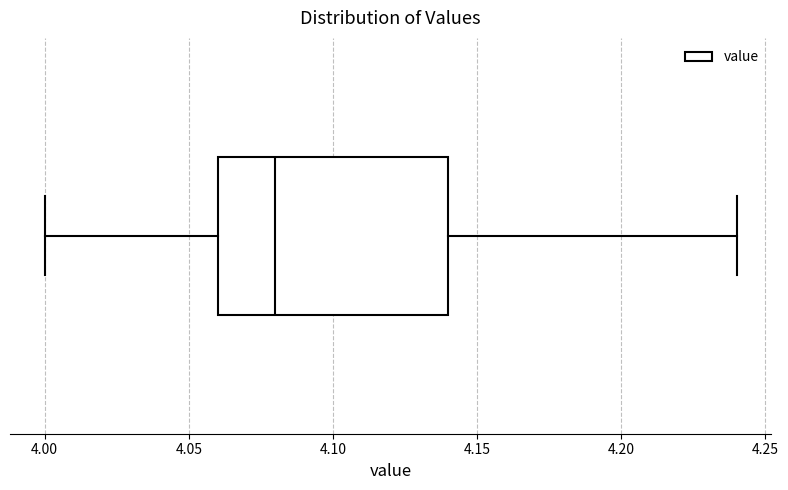

Where is the right edge of the box on the x-axis? The values are not printed on the chart, so give them approximately, as read against the axis.

4.14